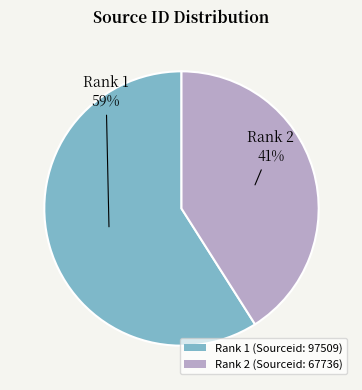

Which has a higher value, Rank 1 (Sourceid: 97509) or Rank 2 (Sourceid: 67736)?

Rank 1 (Sourceid: 97509)